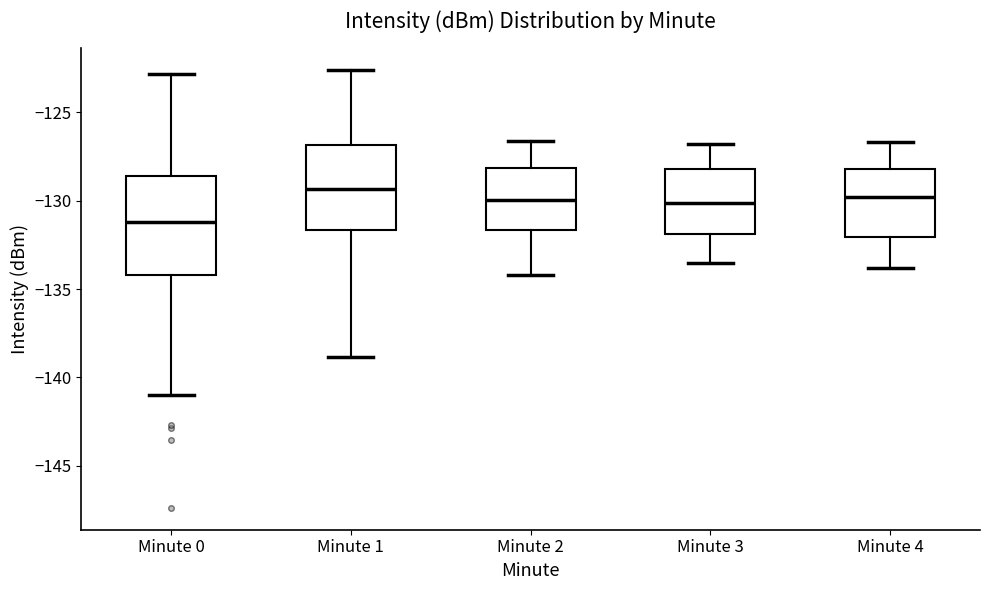

Where does the median line of the box for Minute 2 sit on the y-axis? The values are not printed on the chart, so give them approximately, as read against the axis.

-130.0